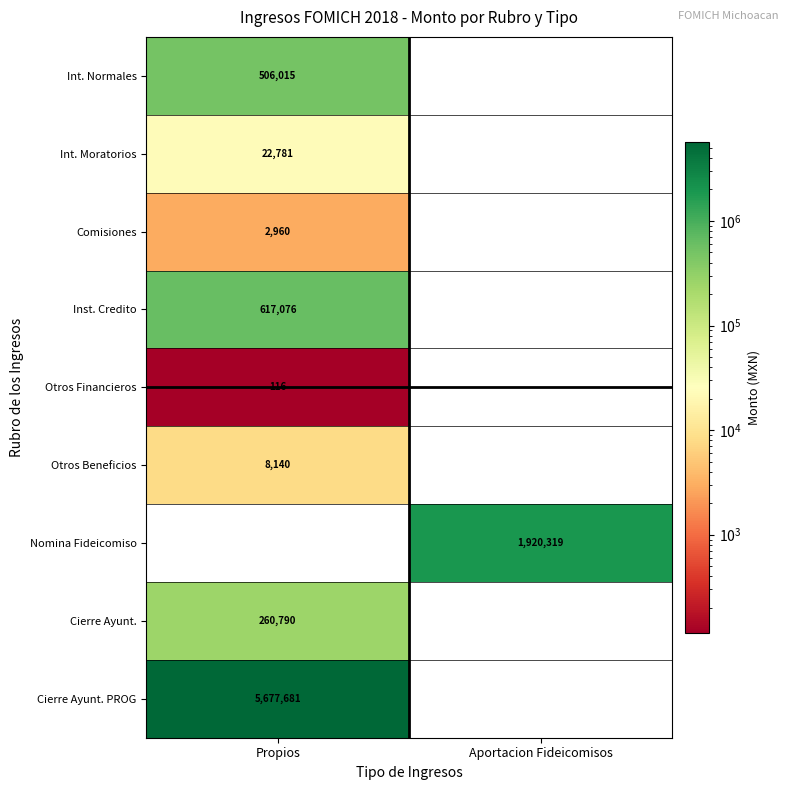

Is it true that Int. Moratorios equals 22781 at Propios?

True